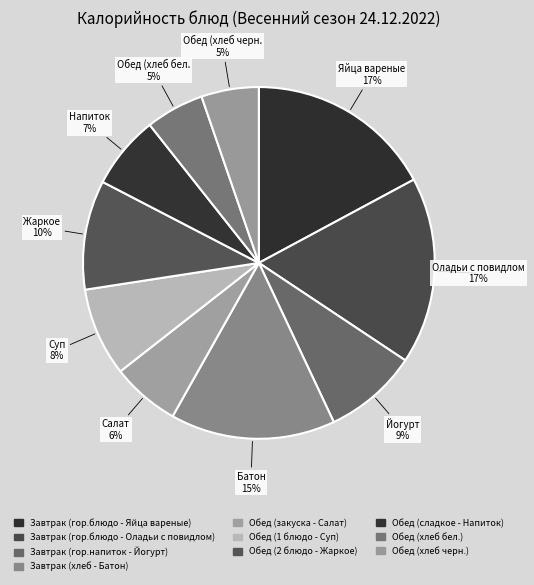

Is it true that Обед (хлеб бел.) is 5% of the pie?

True